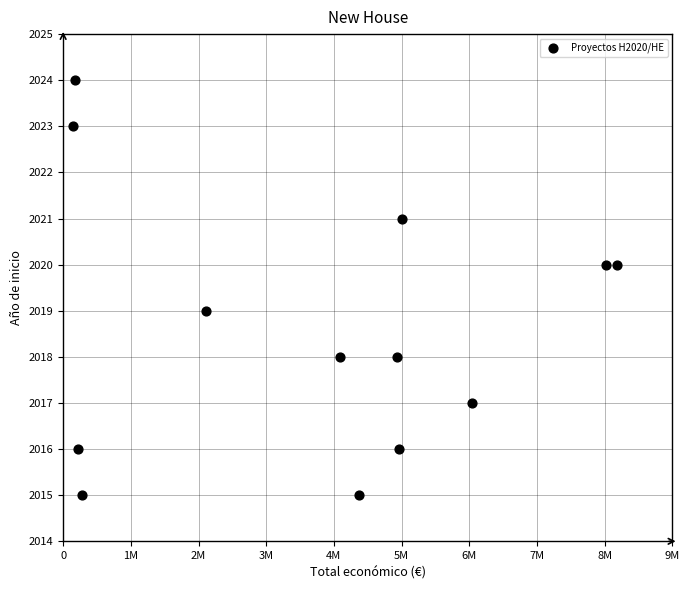

What is the range of Y values (max minus min)?

9